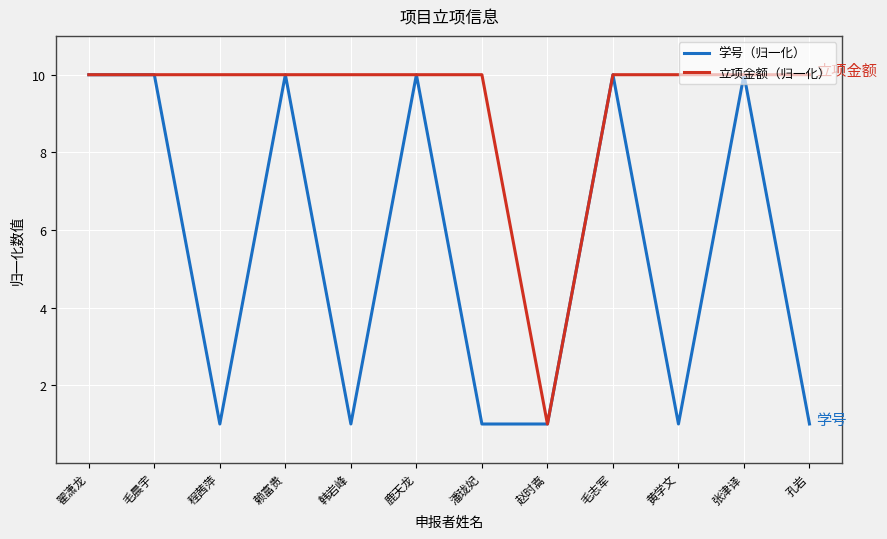

Between 鹿天龙 and 孔岩, which series saw the biggest shift?

学号（归一化）